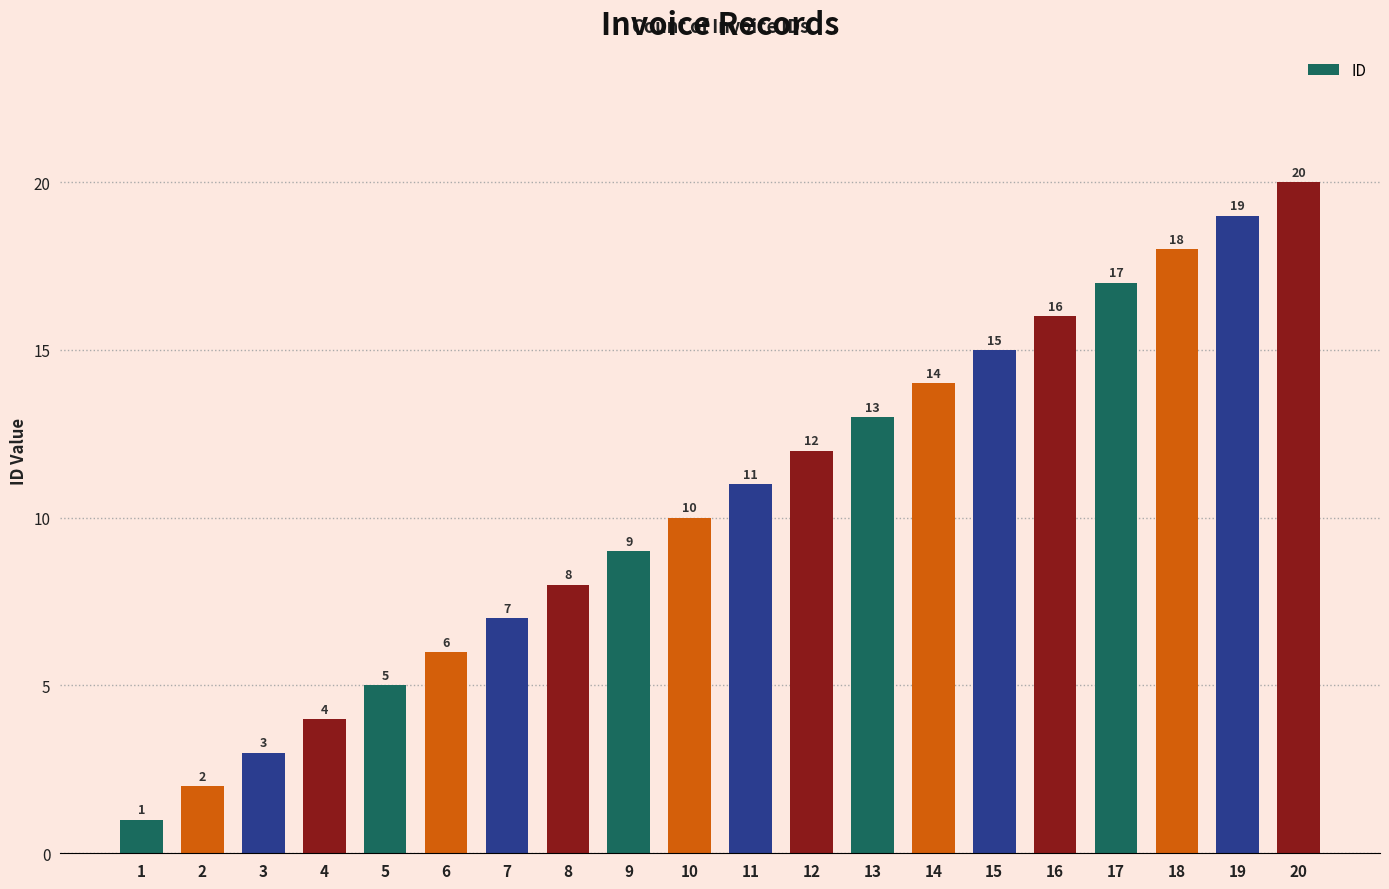

What is the value of the 18th bar from the left?

18